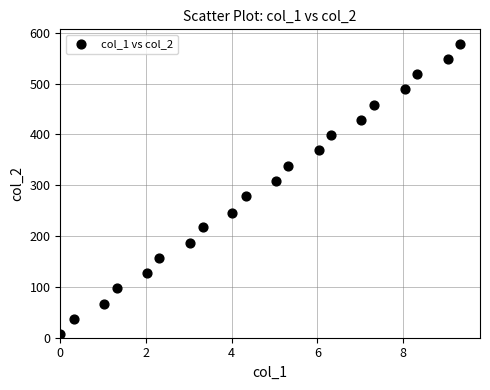

What is the range of Y values (max minus min)?

571